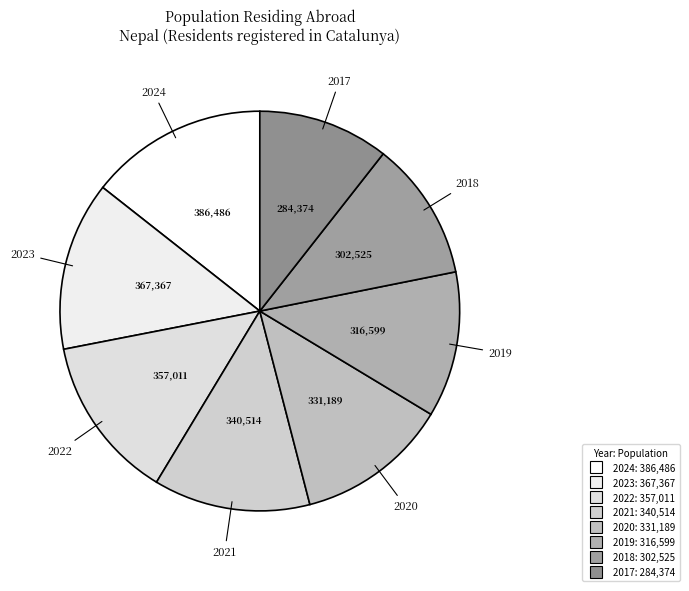

Which category has the biggest portion of the pie?

2024